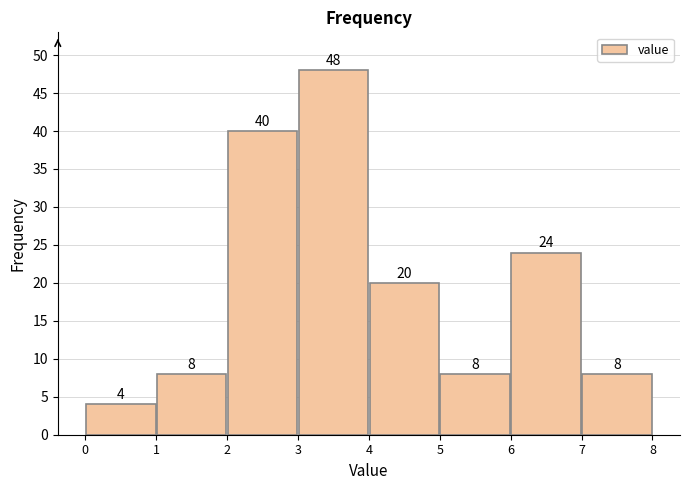

What is the height of the bar covering 0 to 1 on the x-axis?

4